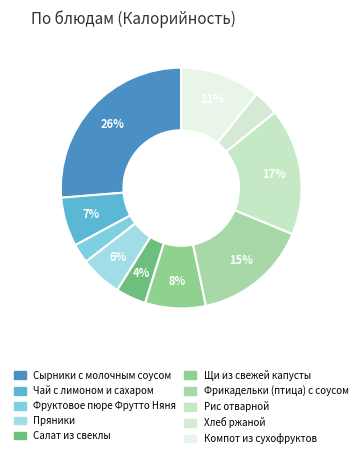

To the nearest percent, what portion does Сырники с молочным соусом represent?

26%